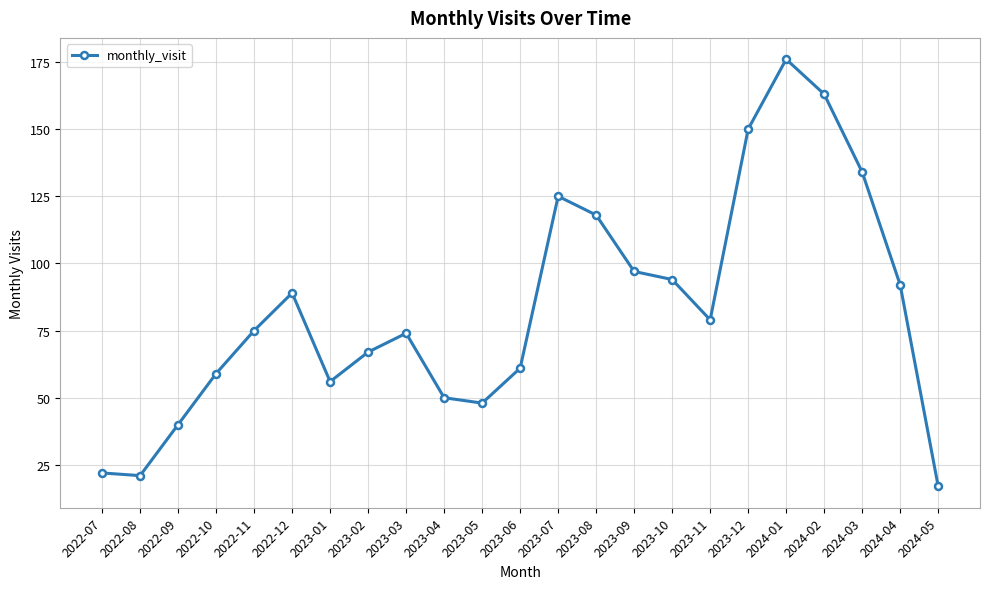

At which category does the chart reach its peak across all series?

2024-01